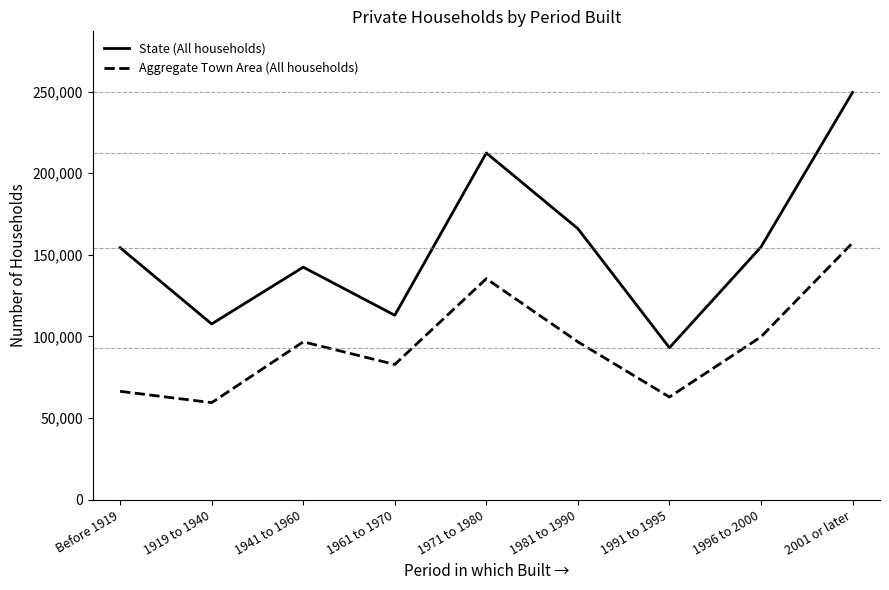

Rank the series at Before 1919 from lowest to highest value.

Aggregate Town Area (All households), State (All households)